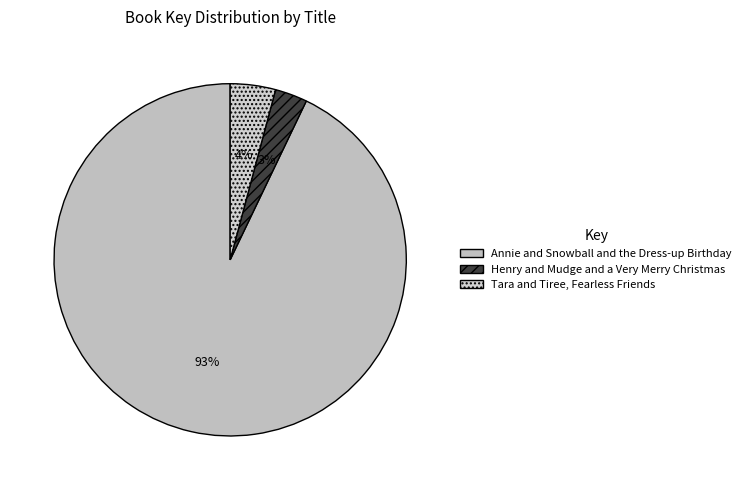

To the nearest percent, what is the difference between the Henry and Mudge and a Very Merry Christmas and Annie and Snowball and the Dress-up Birthday slice percentages?

90%